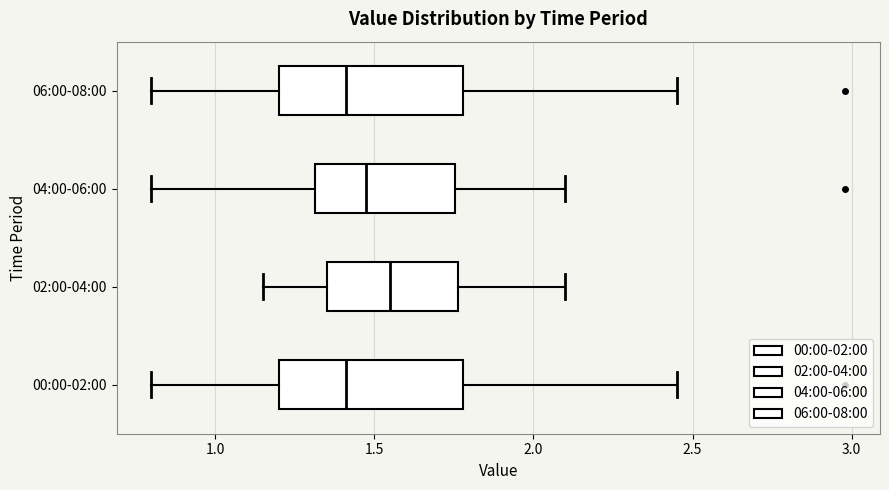

Reading bottom to top, read every box against the x-axis: the position of its median line, the range the box covers, and the ends of its whiskers. The values are not printed on the chart, so give them approximately, as read against the axis.

00:00-02:00: median 1.40, box 1.20 to 1.80, whiskers 0.80 to 2.45
02:00-04:00: median 1.55, box 1.35 to 1.75, whiskers 1.15 to 2.10
04:00-06:00: median 1.50, box 1.30 to 1.75, whiskers 0.80 to 2.10
06:00-08:00: median 1.40, box 1.20 to 1.80, whiskers 0.80 to 2.45